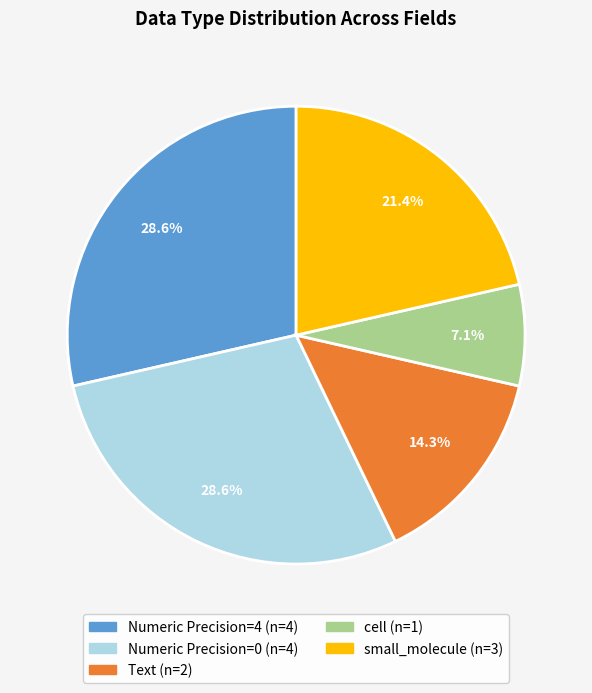

Is there a majority slice in this chart?

No